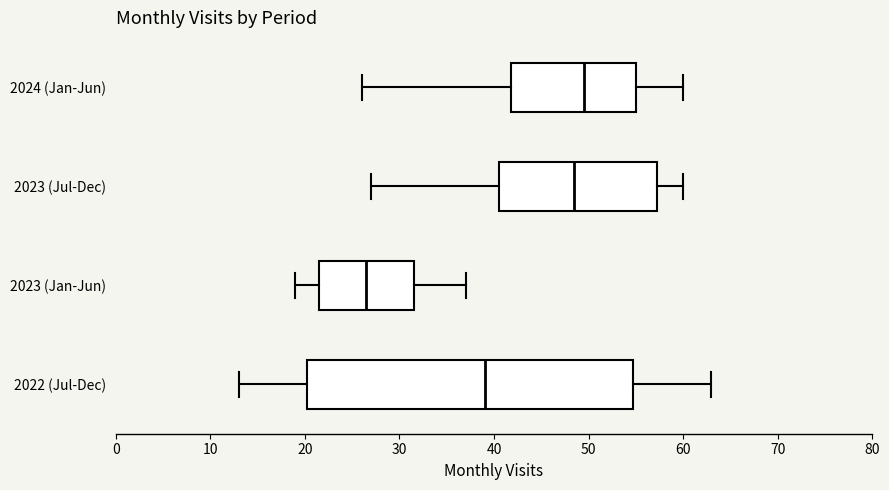

Reading bottom to top, transcribe this box plot: for each box, give where its median line is, the range the box spans, and where its two whiskers end, as read against the x-axis. The values are not printed on the chart, so give them approximately, as read against the axis.

2022 (Jul-Dec): median 39, box 20 to 55, whiskers 13 to 63
2023 (Jan-Jun): median 27, box 22 to 32, whiskers 19 to 37
2023 (Jul-Dec): median 49, box 41 to 57, whiskers 27 to 60
2024 (Jan-Jun): median 50, box 42 to 55, whiskers 26 to 60